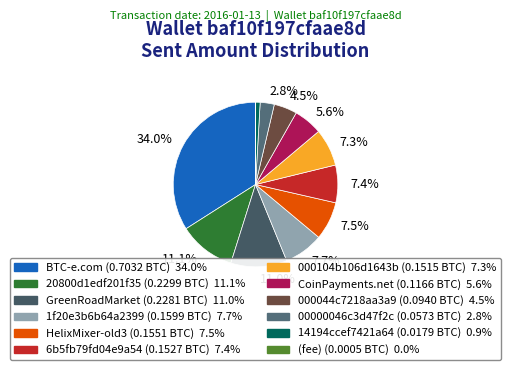

What is the change in value from CoinPayments.net to 00000046c3d47f2c?

-0.1